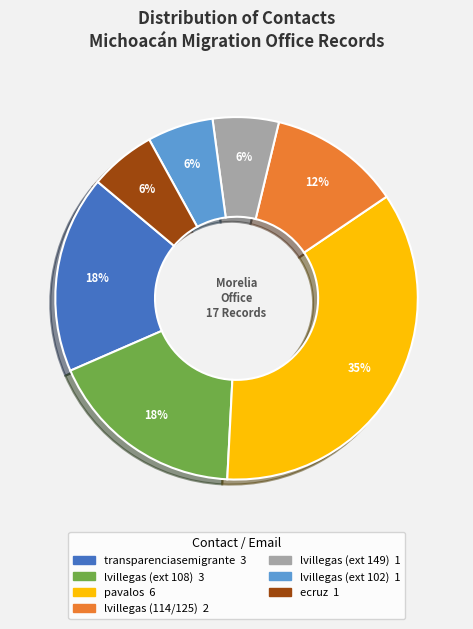

How many slices are in this pie chart?

7